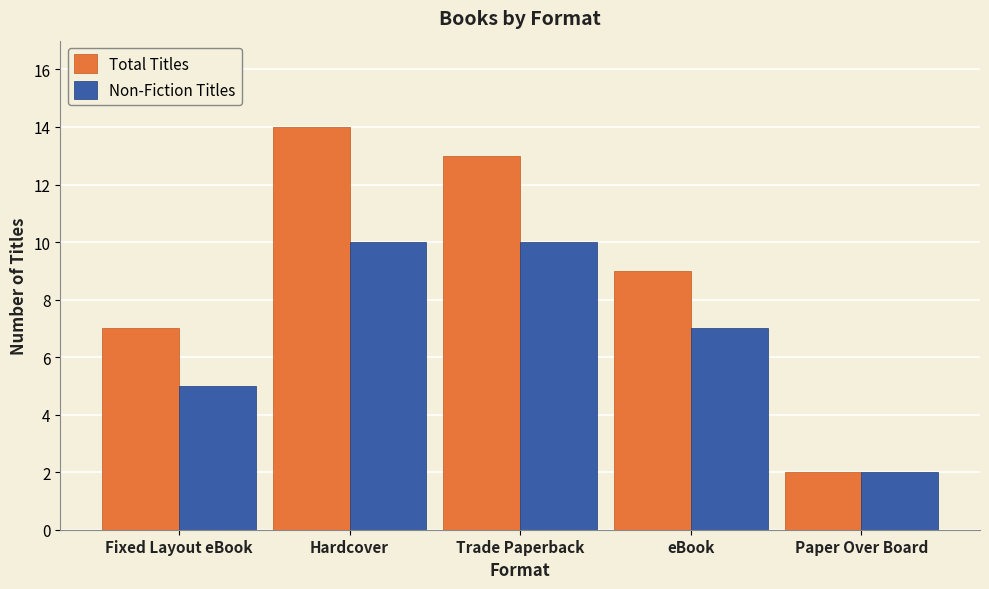

List the series in order of their overall mean, highest first.

Total Titles, Non-Fiction Titles